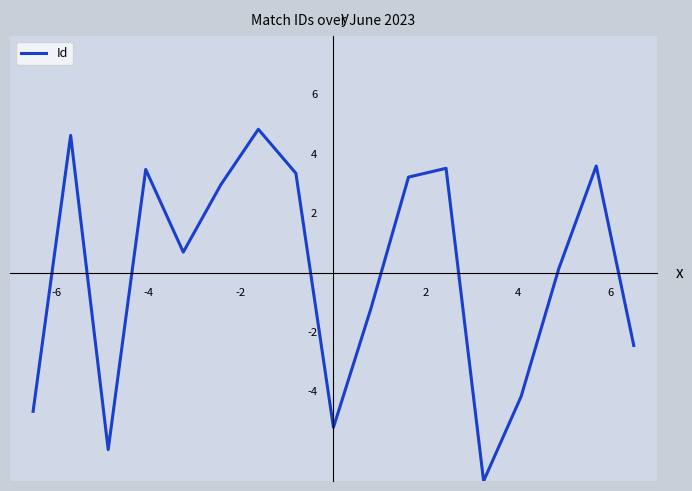

Does the chart have visible grid lines?

No